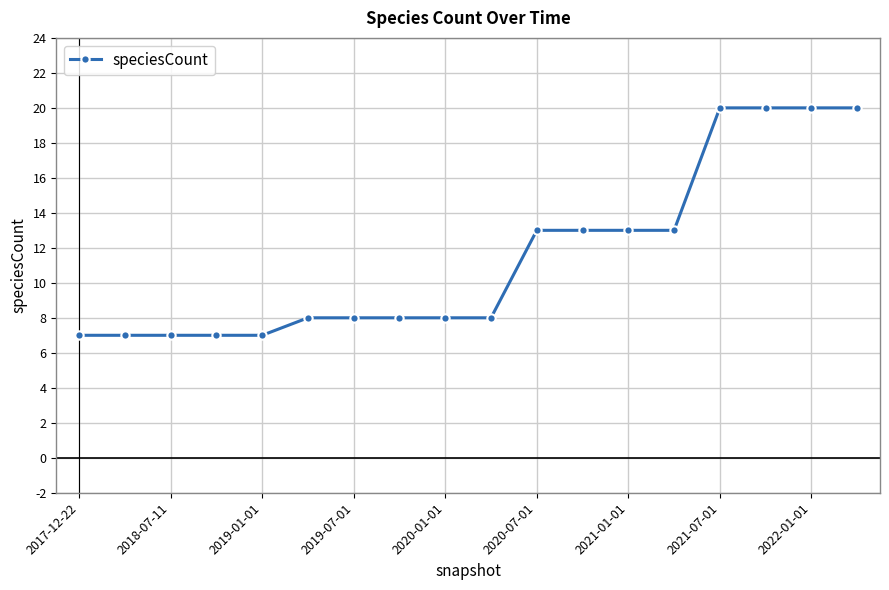

What is the difference between the second highest and minimum values?

13